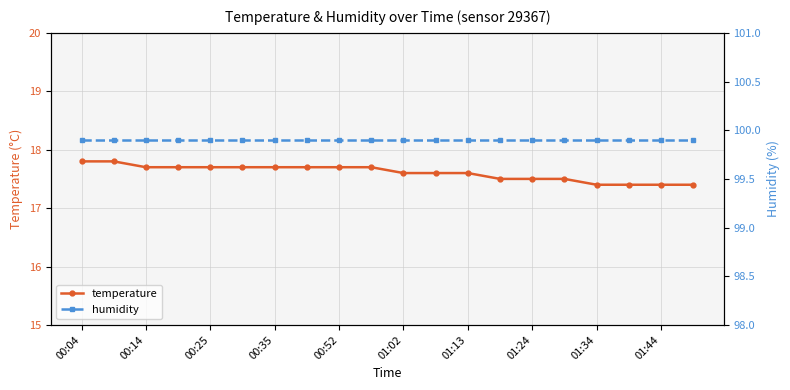

Is it true that temperature equals 11.6 at 01:24?

False